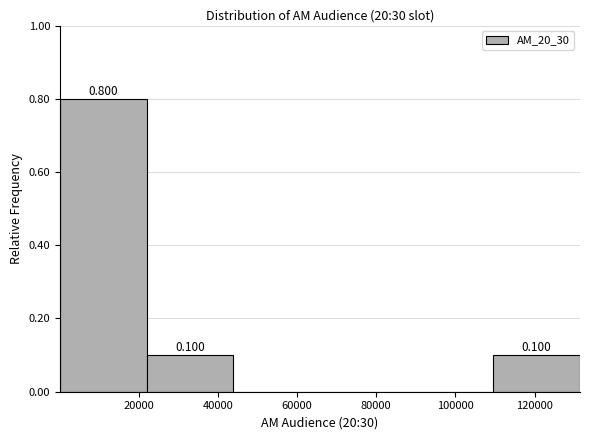

Over which range of the x-axis is the bar tallest?

0 to 22000